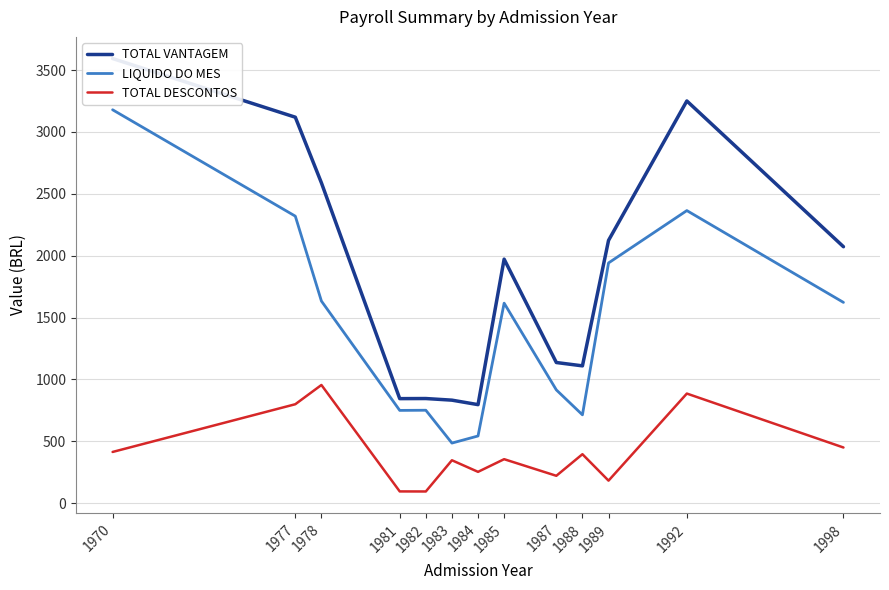

What is the sum of the TOTAL DESCONTOS values at 1978 and 1981?

1050.3